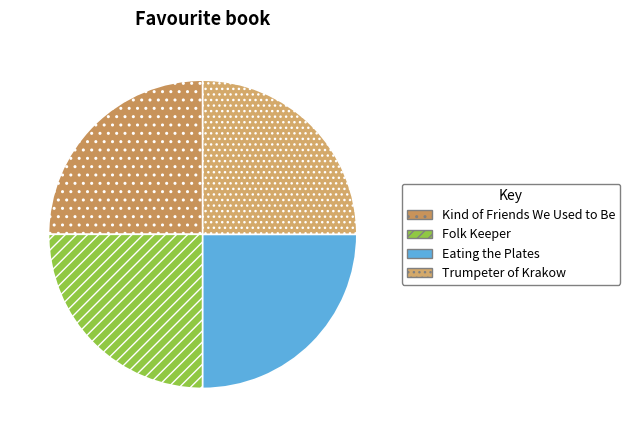

Combined, do Eating the Plates and Trumpeter of Krakow account for over 50%?

No